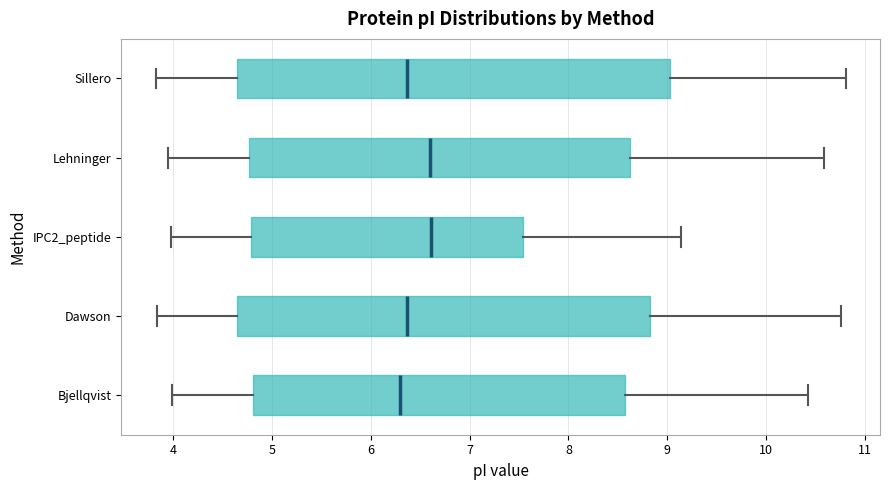

Where does the left whisker of the box for IPC2_peptide end on the x-axis? The values are not printed on the chart, so give them approximately, as read against the axis.

4.0